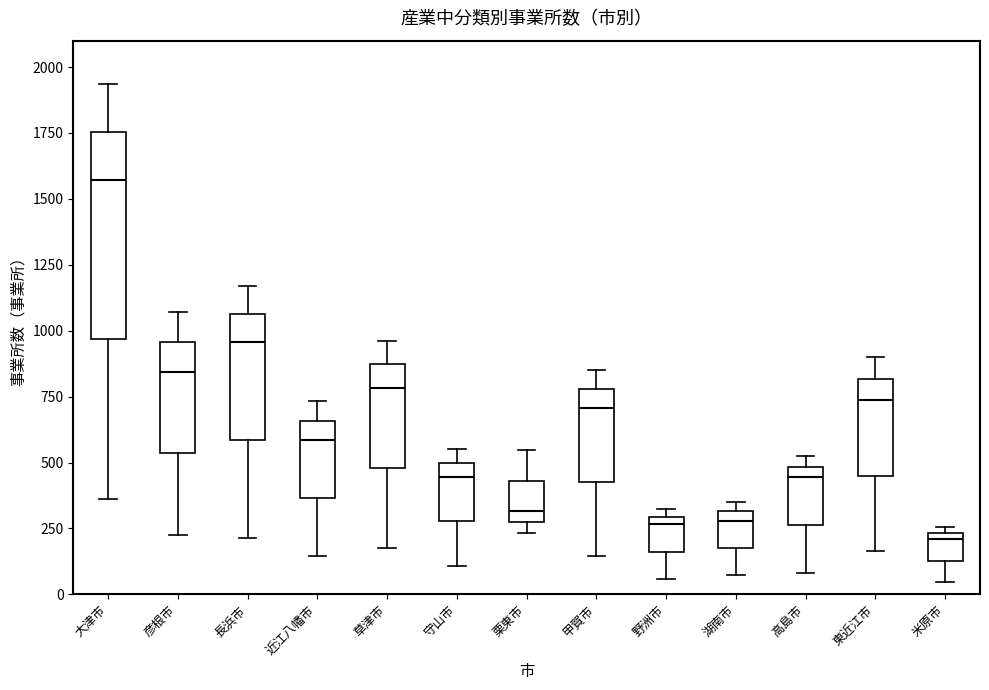

Reading left to right, transcribe this box plot: for each box, give where its median line is, the range the box spans, and where its two whiskers end, as read against the y-axis. The values are not printed on the chart, so give them approximately, as read against the axis.

大津市: median 1550, box 950 to 1750, whiskers 350 to 1950
彦根市: median 850, box 550 to 950, whiskers 250 to 1050
長浜市: median 950, box 600 to 1050, whiskers 200 to 1150
近江八幡市: median 600, box 350 to 650, whiskers 150 to 750
草津市: median 800, box 500 to 850, whiskers 200 to 950
守山市: median 450, box 300 to 500, whiskers 100 to 550
栗東市: median 300, box 250 to 450, whiskers 250 (just below the box's lower edge) to 550
甲賀市: median 700, box 450 to 800, whiskers 150 to 850
野洲市: median 250, box 150 to 300, whiskers 50 to 300 (just above the box's upper edge)
湖南市: median 300 (just below the box's upper edge), box 200 to 300, whiskers 100 to 350
高島市: median 450, box 250 to 500, whiskers 100 to 550
東近江市: median 750, box 450 to 800, whiskers 150 to 900
米原市: median 200, box 150 to 250, whiskers 50 to 250 (just above the box's upper edge)